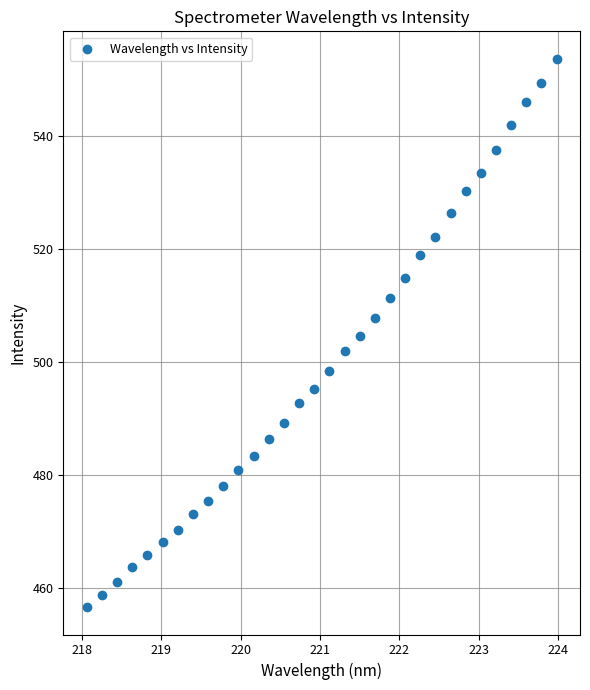

What is the range of X values (max minus min)?

5.9